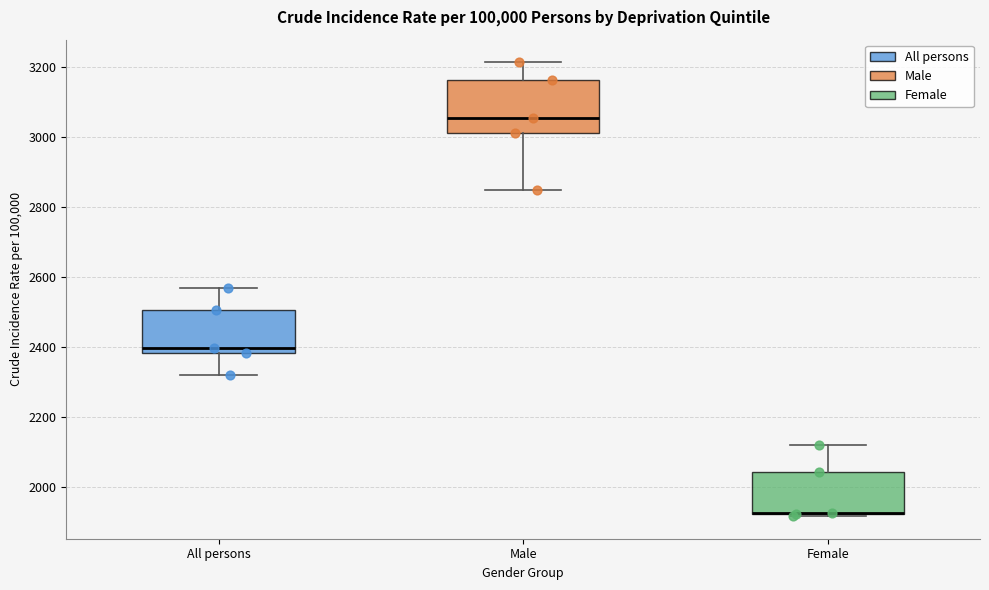

Where is the lower edge of the box for Female on the y-axis? The values are not printed on the chart, so give them approximately, as read against the axis.

1920